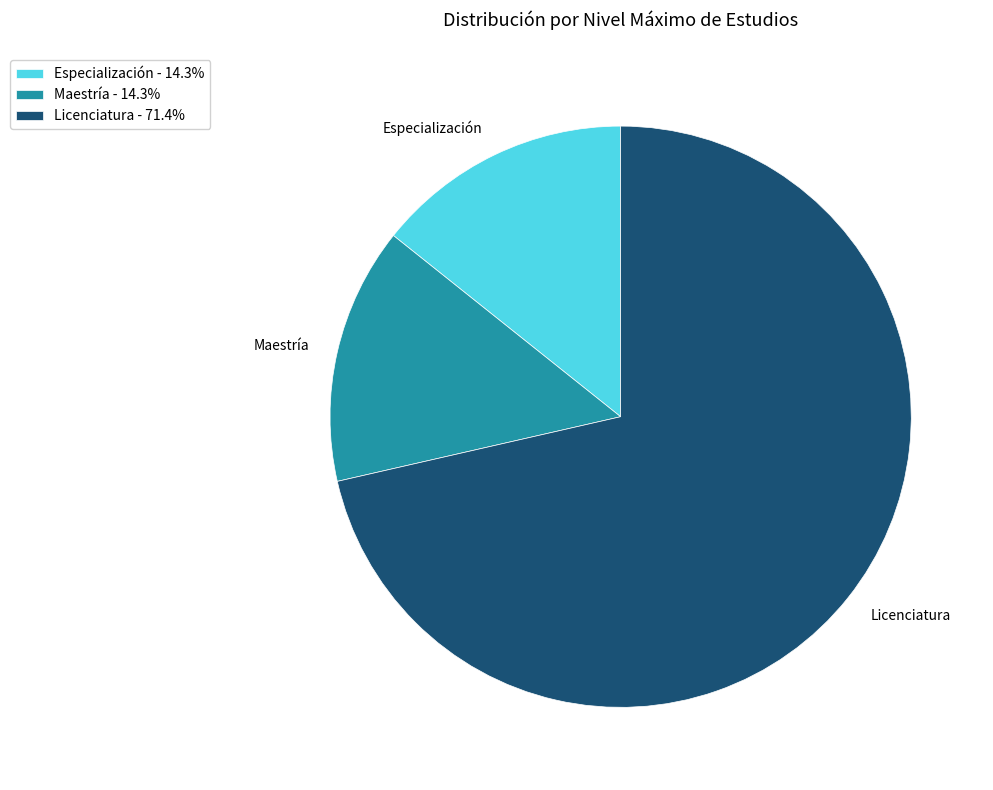

Does Especialización represent more than half of the total?

No